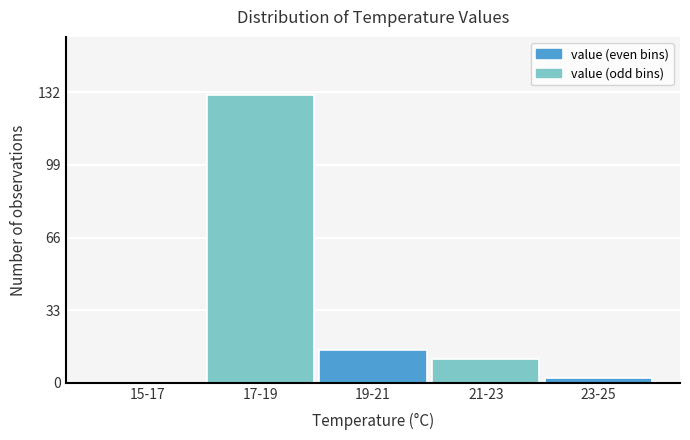

Reading left to right, what are all the values shown in this chart?

15-17=0	17-19=131	19-21=15	21-23=11	23-25=2